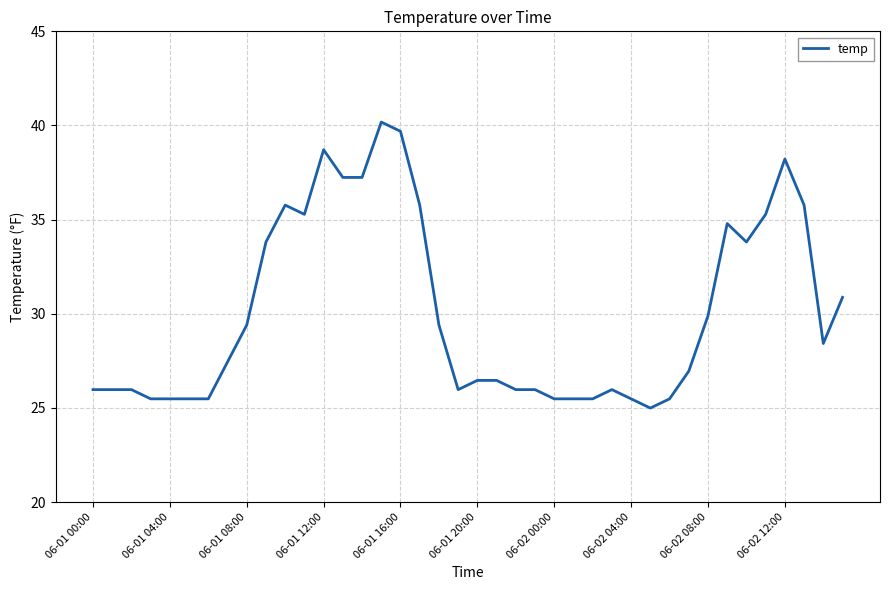

Does the chart display data point markers on the line(s)?

No